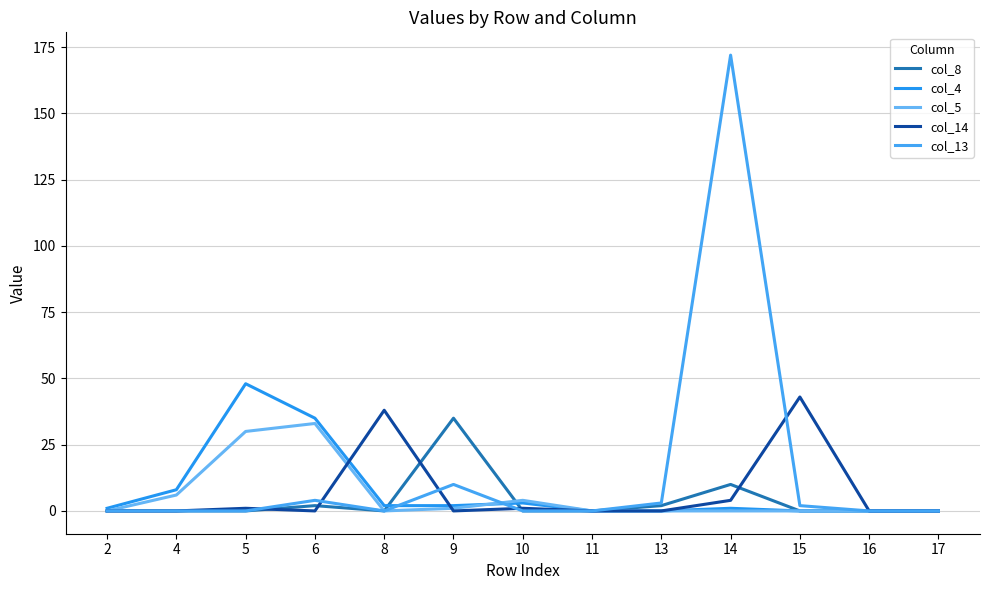

Reading right to left, extract all data points from this chart.

col_8: 17=0	16=0	15=0	14=10	13=2	11=0	10=0	9=35	8=0	6=2	5=0	4=0	2=0
col_4: 17=0	16=0	15=0	14=1	13=0	11=0	10=3	9=2	8=2	6=35	5=48	4=8	2=1
col_5: 17=0	16=0	15=0	14=0	13=0	11=0	10=4	9=1	8=0	6=33	5=30	4=6	2=0
col_14: 17=0	16=0	15=43	14=4	13=0	11=0	10=1	9=0	8=38	6=0	5=1	4=0	2=0
col_13: 17=0	16=0	15=2	14=172	13=3	11=0	10=0	9=10	8=0	6=4	5=0	4=0	2=0